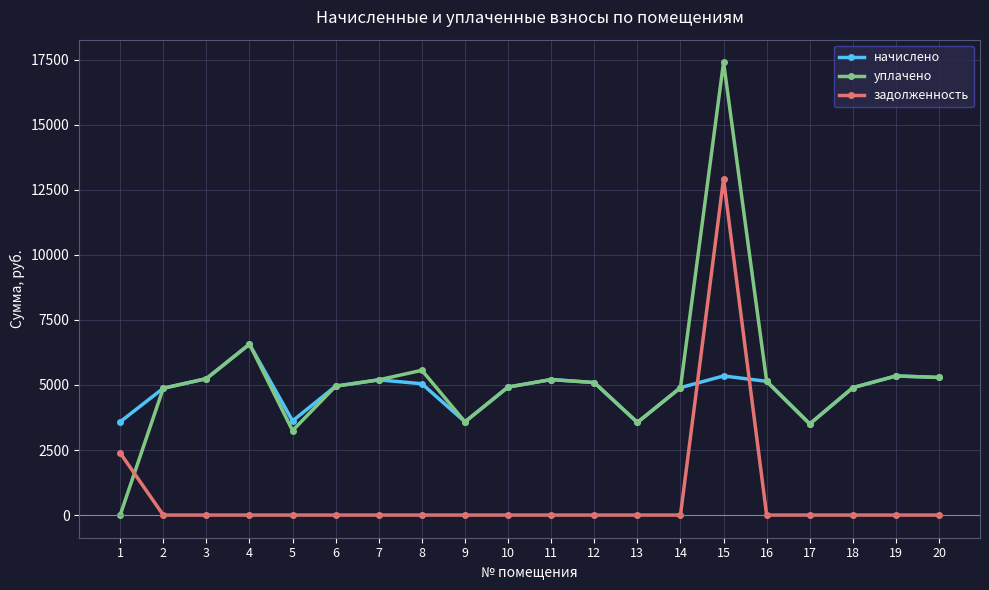

Which series has the largest range (max minus min)?

уплачено